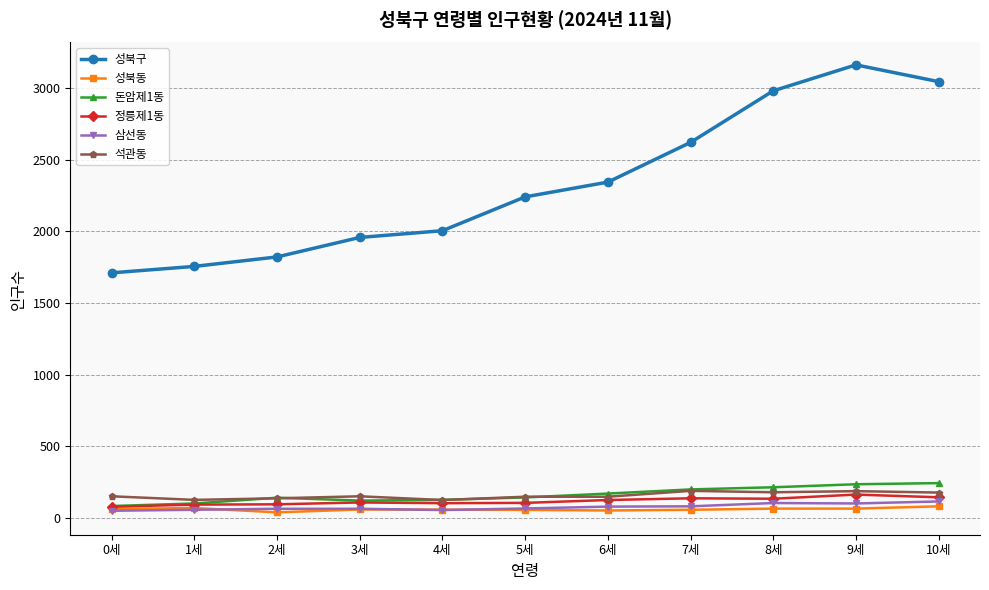

What is the maximum value shown in the chart?

3162